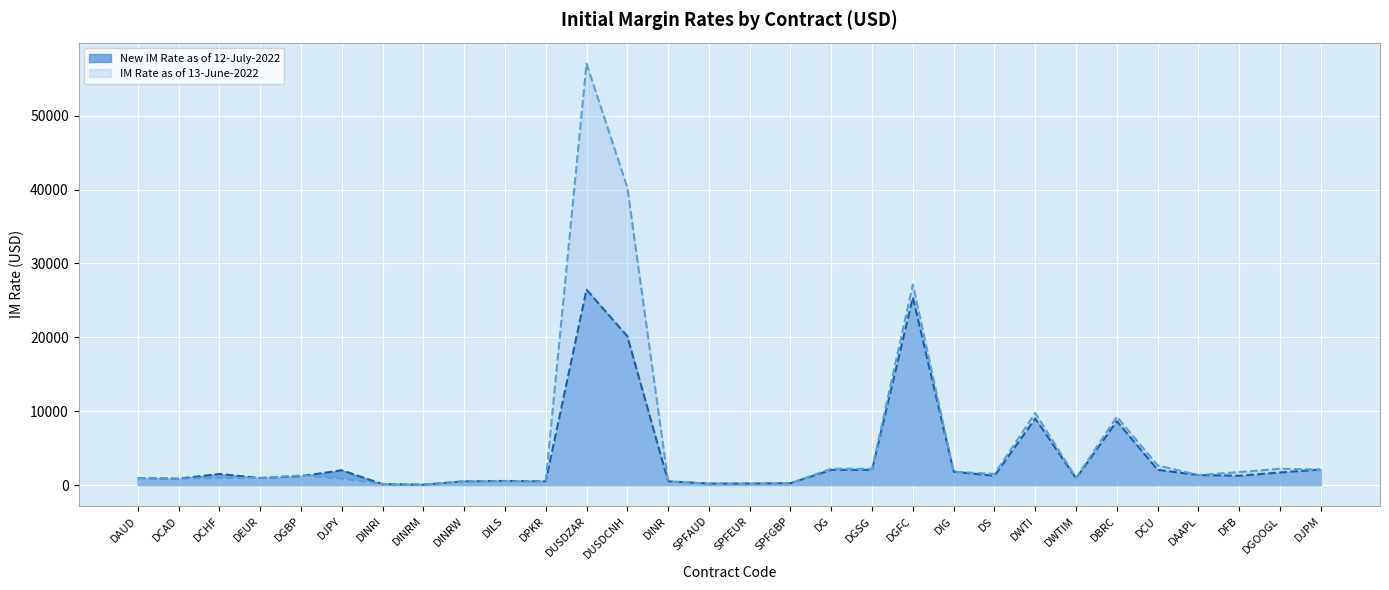

What are all the series names shown in the legend?

New IM Rate as of 12-July-2022, IM Rate as of 13-June-2022